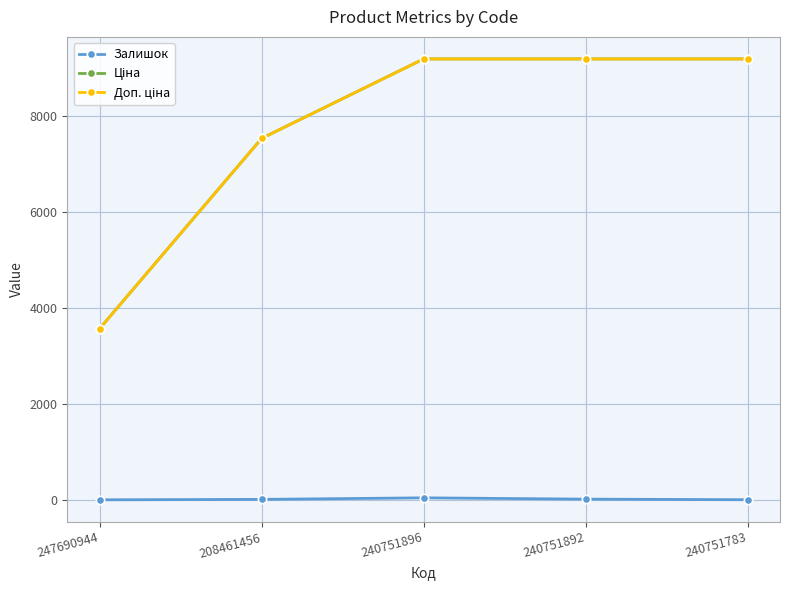

What is the smallest value displayed?

2.0